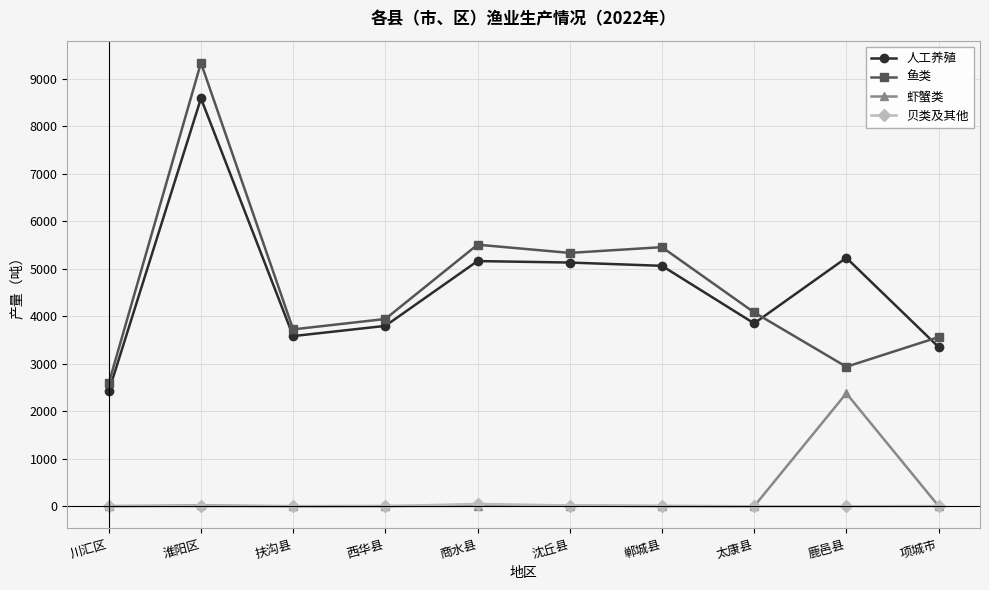

What is the difference between the maximum and minimum values in the 贝类及其他 series?

50